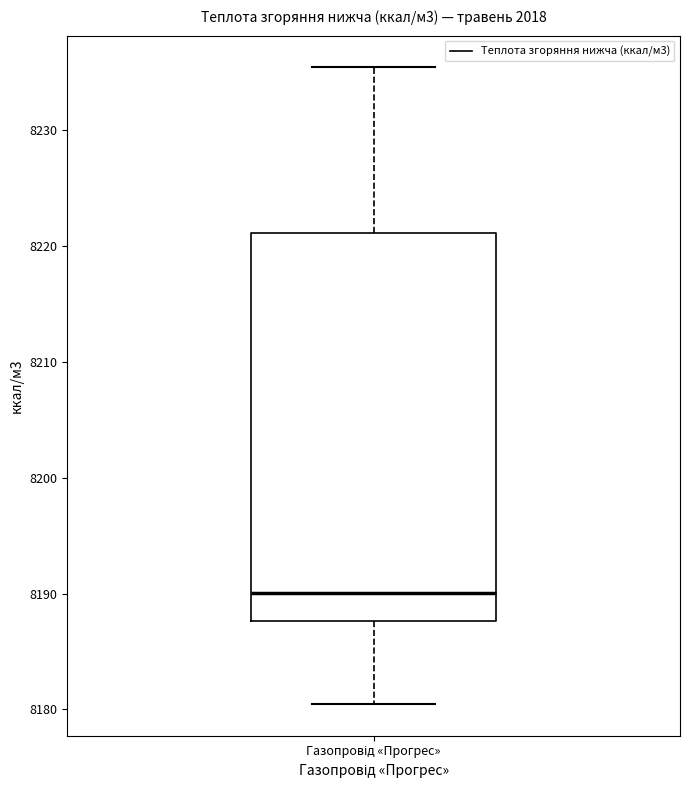

Where does the median line of the box for Газопровід «Прогрес» sit on the y-axis? The values are not printed on the chart, so give them approximately, as read against the axis.

8190